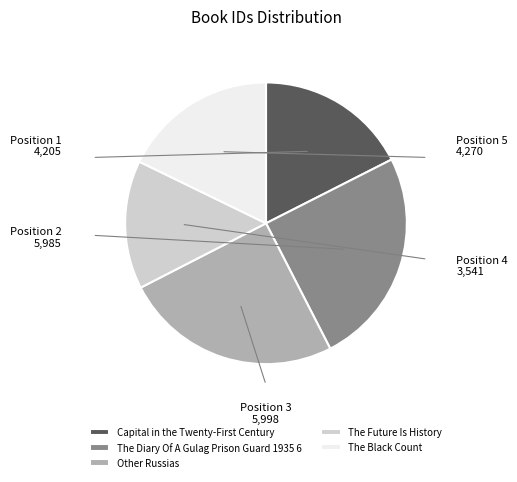

The The Black Count slice represents 18% of the pie. True or false?

True